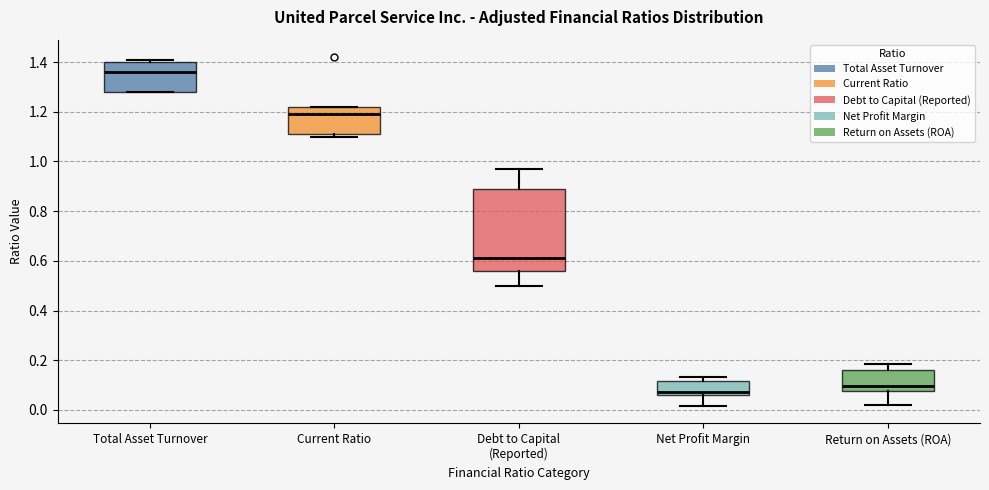

Comparing the boxes themselves (not the whiskers), which one is the tallest?

Debt to Capital (Reported)